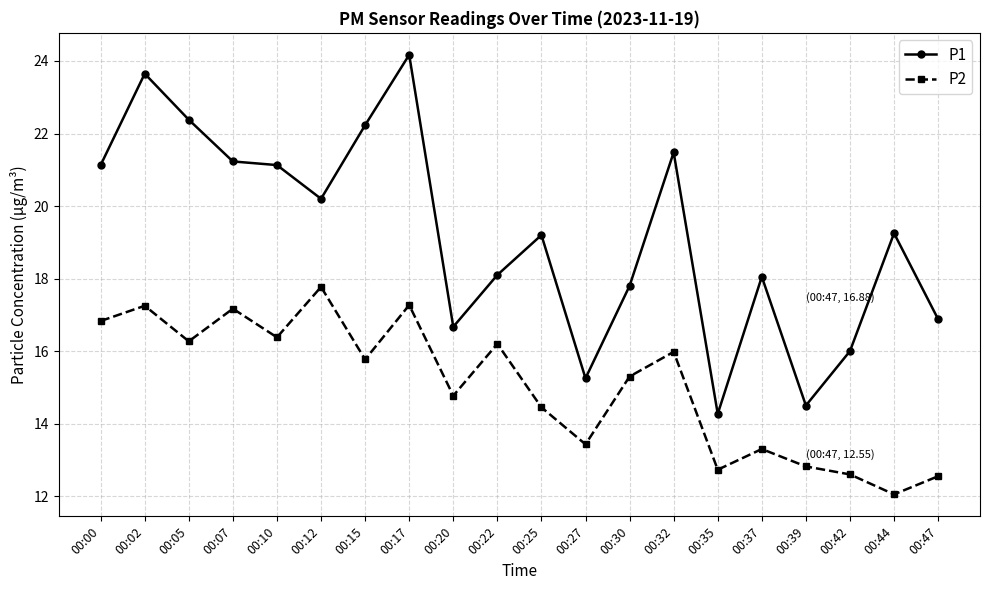

What is the value of the P2 point at the 5th from the left?

16.4